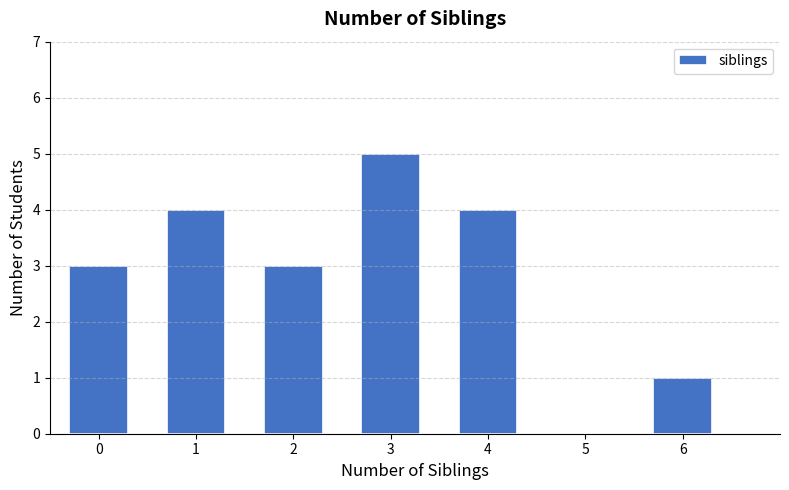

Reading left to right, list every bar in this chart as the range it spans on the x-axis followed by its height. The values are not printed on the chart, so give them approximately, as read against the axis.

-0.5 to 0.5: 3
0.5 to 1.5: 4
1.5 to 2.5: 3
2.5 to 3.5: 5
3.5 to 4.5: 4
4.5 to 5.5: 0
5.5 to 6.5: 1